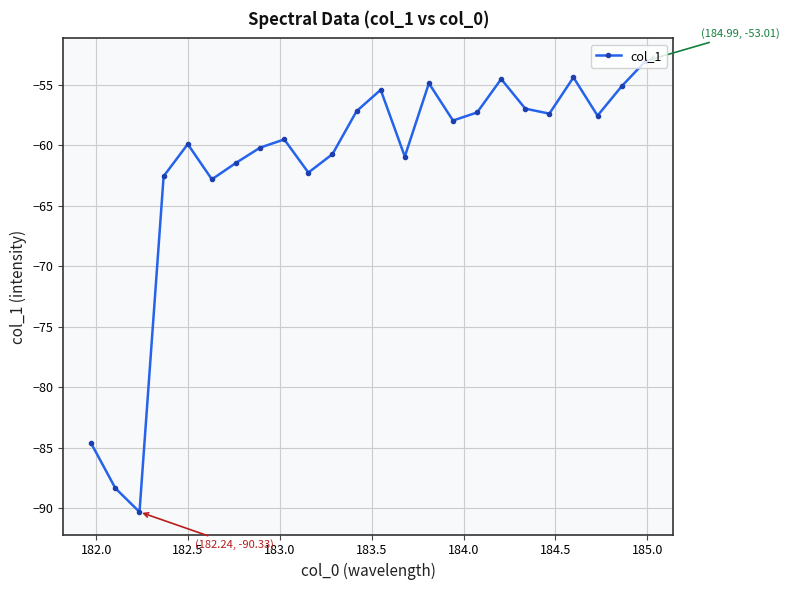

What is the value of the 3rd point from the left?

-90.3